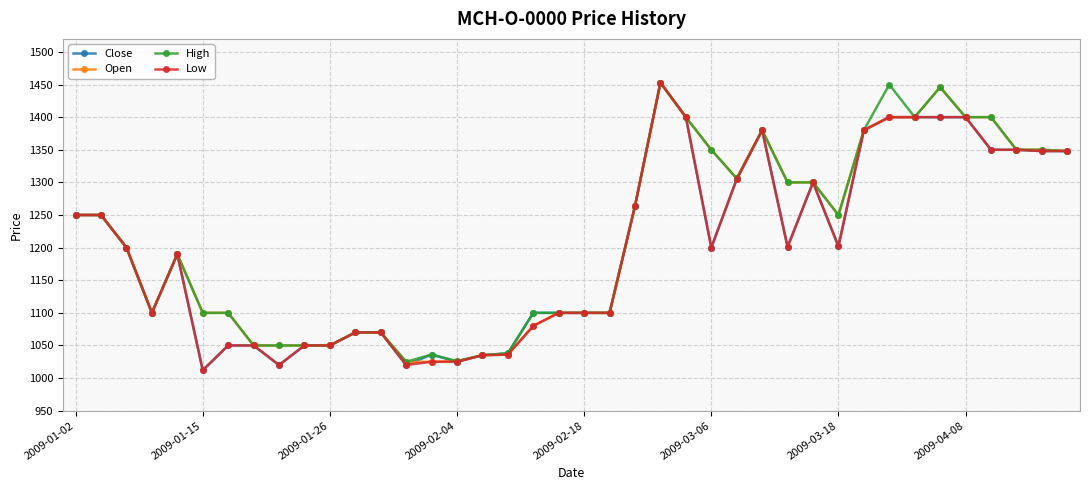

What is the maximum value for Low?

1453